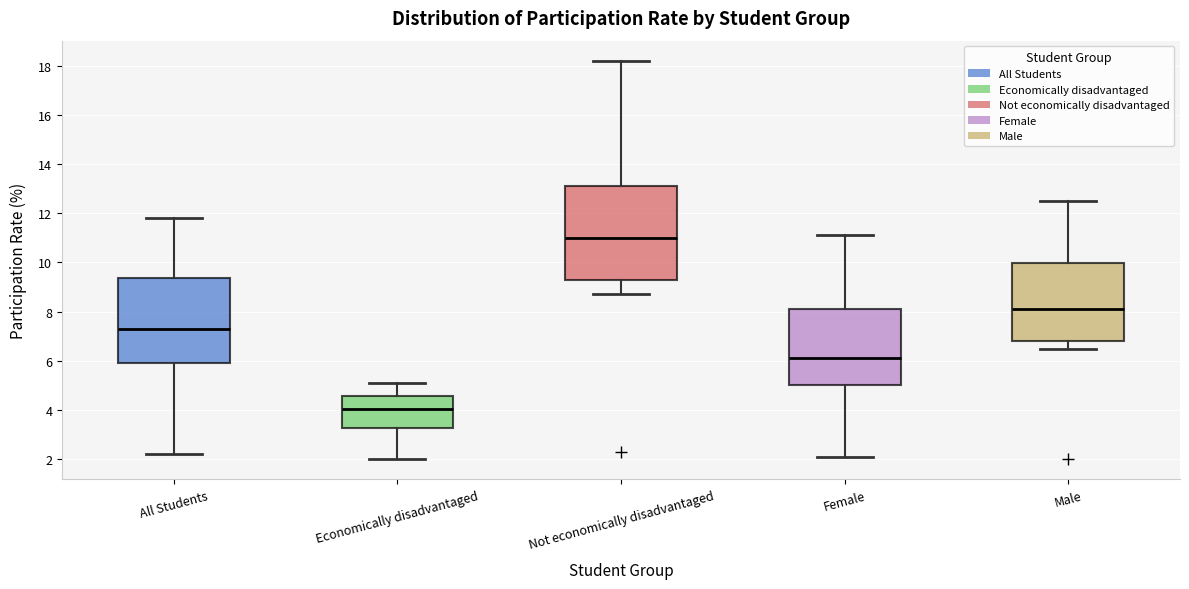

Comparing the boxes themselves (not the whiskers), which one is the tallest?

Not economically disadvantaged